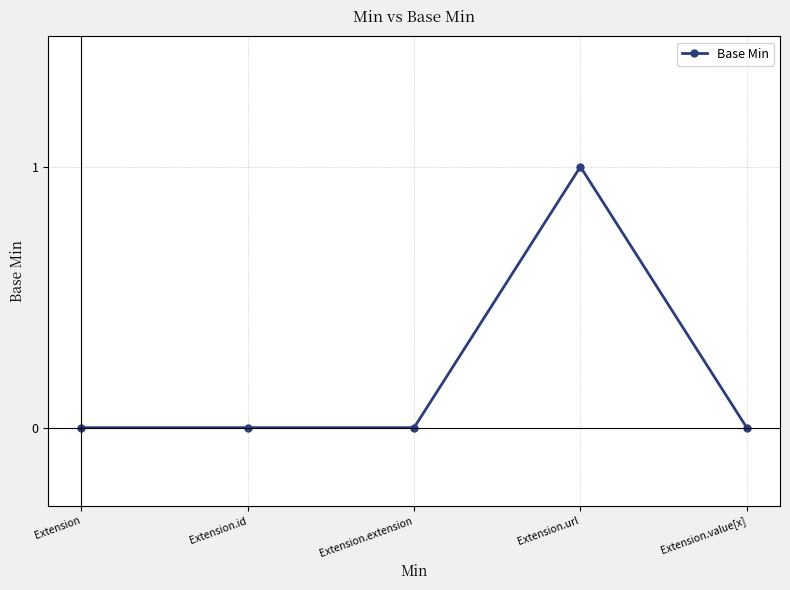

True or false: the data has more than 0 interior local peaks.

True